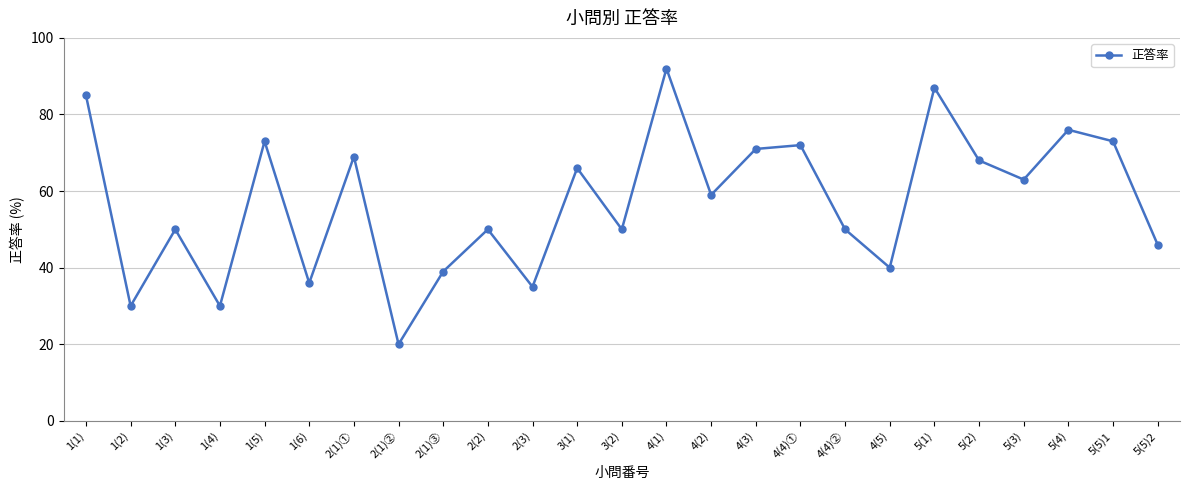

Reading left to right, what are all the values shown in this chart?

85	30	50	30	73	36	69	20	39	50	35	66	50	92	59	71	72	50	40	87	68	63	76	73	46